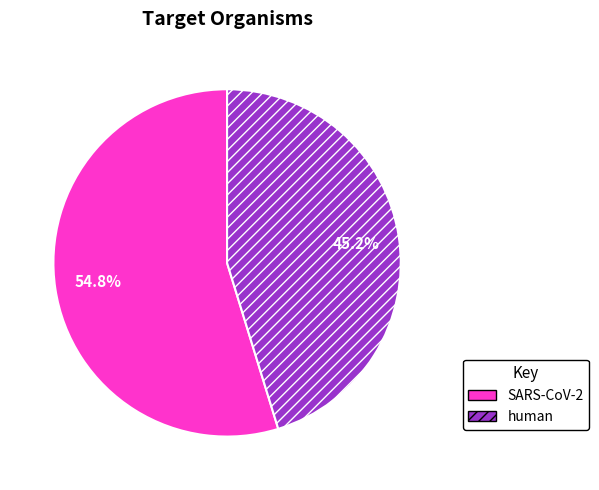

Is it true that human is 45% of the pie?

True